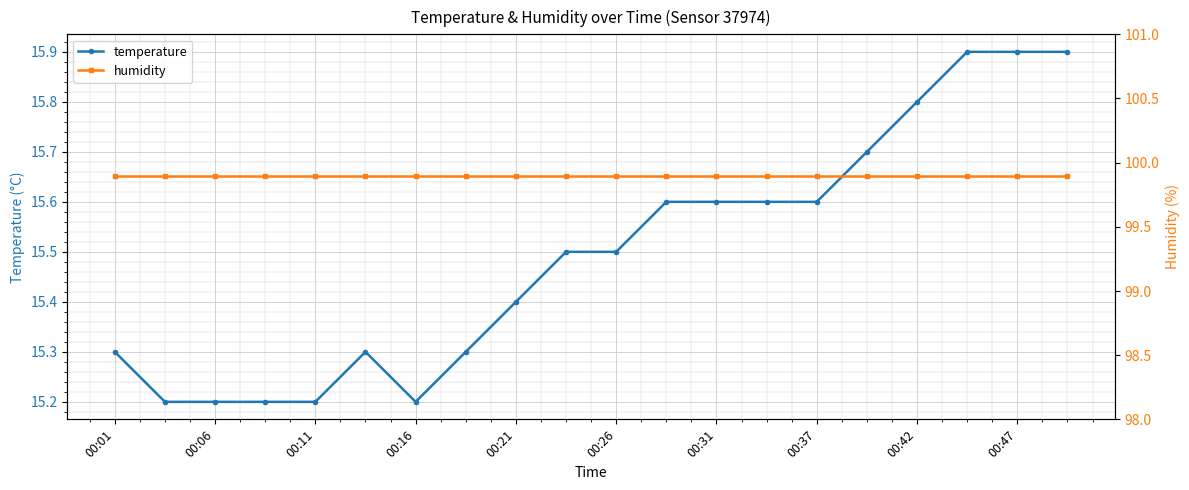

What is the label of the 9th point from the right?

11